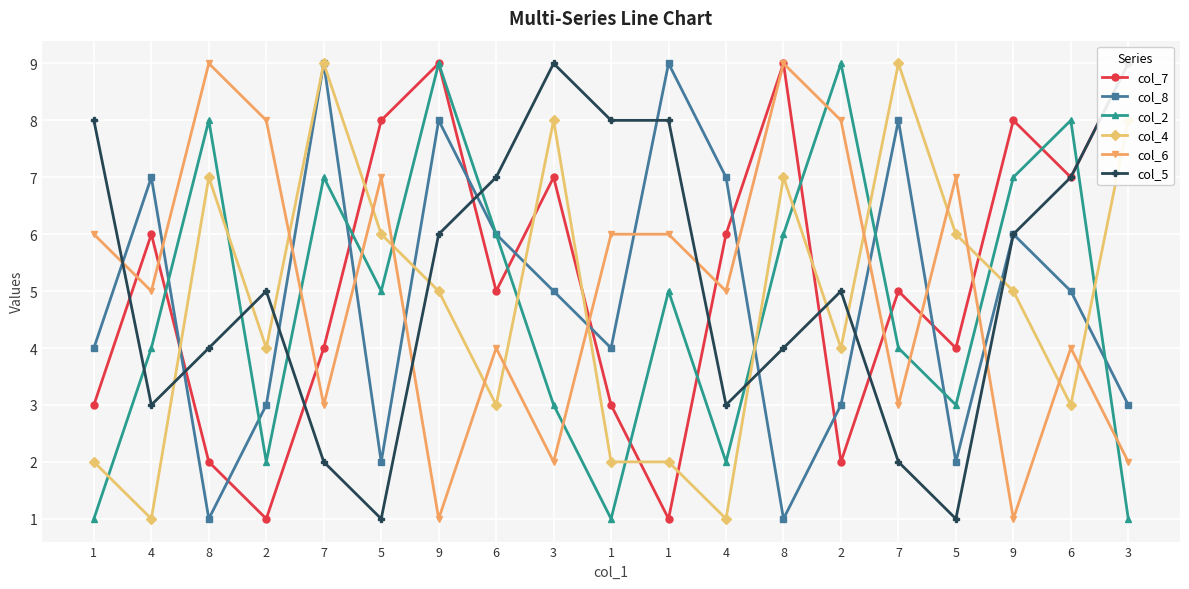

How many series are shown in this chart?

6